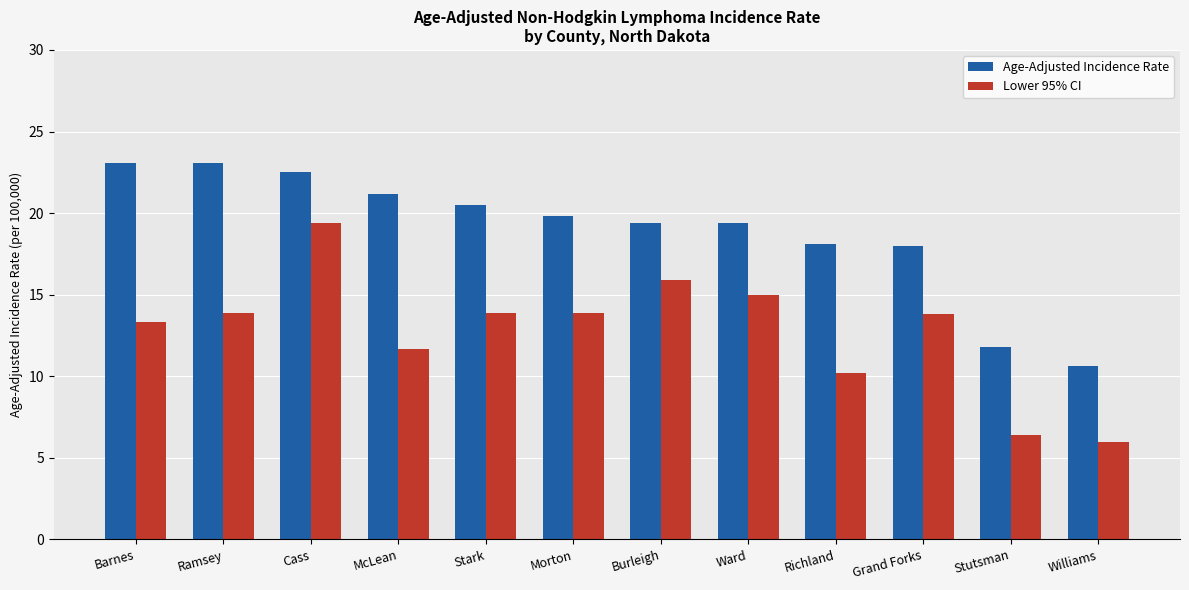

What is the spread (max minus min) of values at Burleigh?

3.5